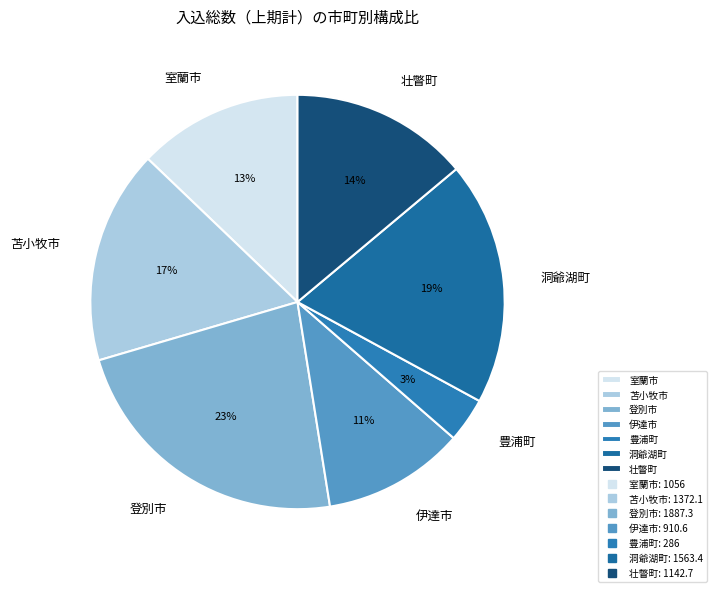

To the nearest percent, what percentage of the pie is 壮瞥町?

14%